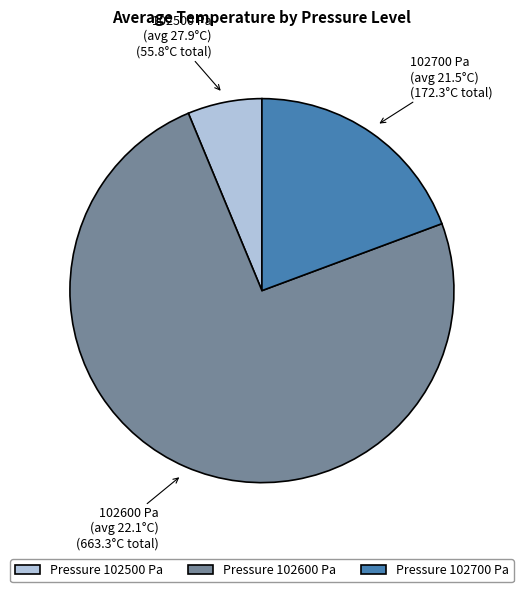

Approximately how many times larger is the value at Pressure 102700 Pa compared to Pressure 102600 Pa?

0.3